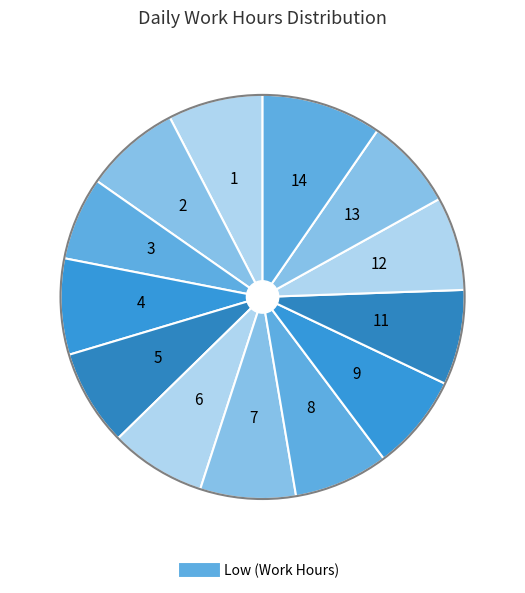

Count the number of slices in the pie.

13